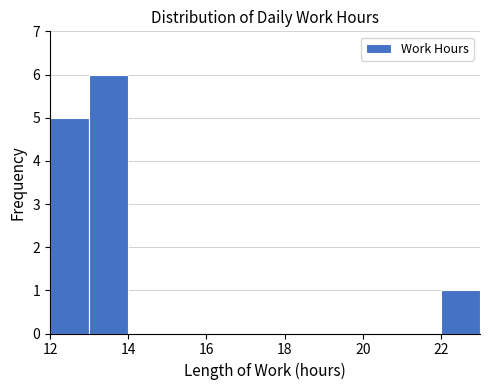

What is the height of the bar covering 22 to 23 on the x-axis? The values are not printed on the chart, so give them approximately, as read against the axis.

1